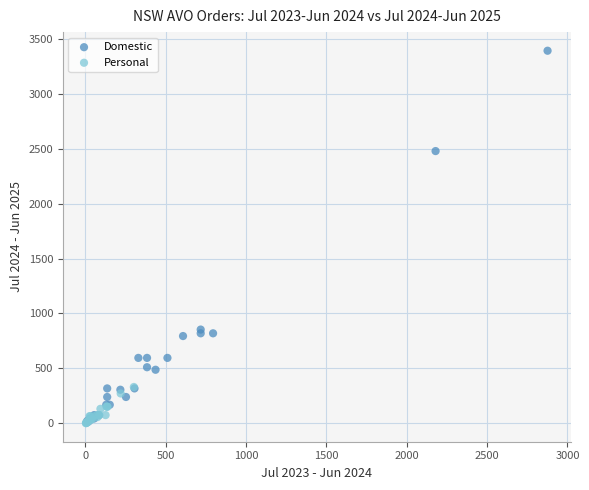

Which series reaches the maximum Y coordinate?

Domestic